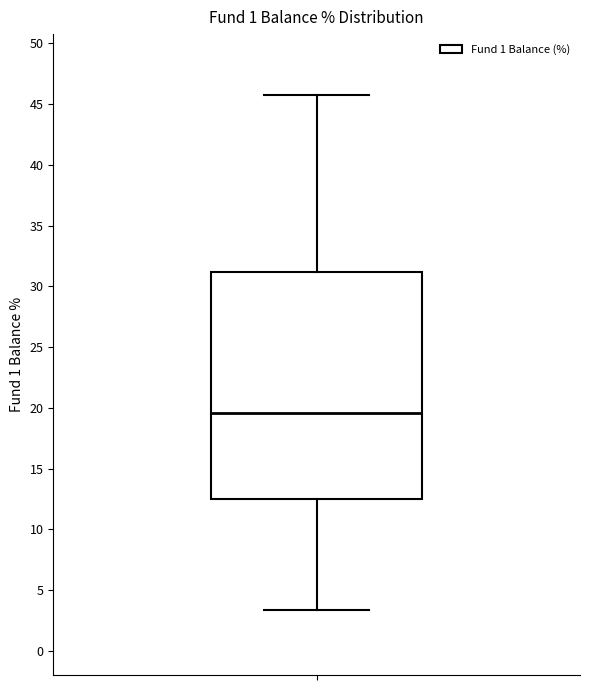

Read this box plot against the y-axis: the position of the median line, the range covered by the box, and the ends of both whiskers. The values are not printed on the chart, so give them approximately, as read against the axis.

median 19.5, box 12.5 to 31.0, whiskers 3.5 to 46.0